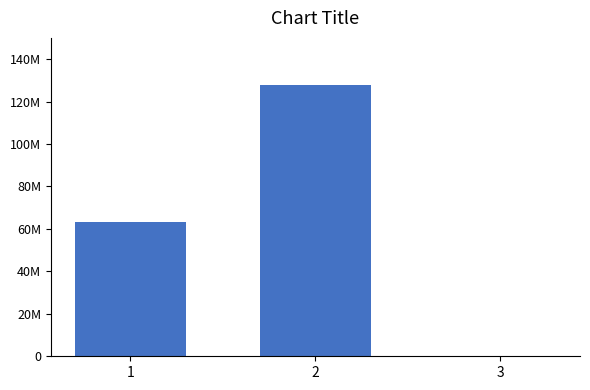

What is the average value?

63675759